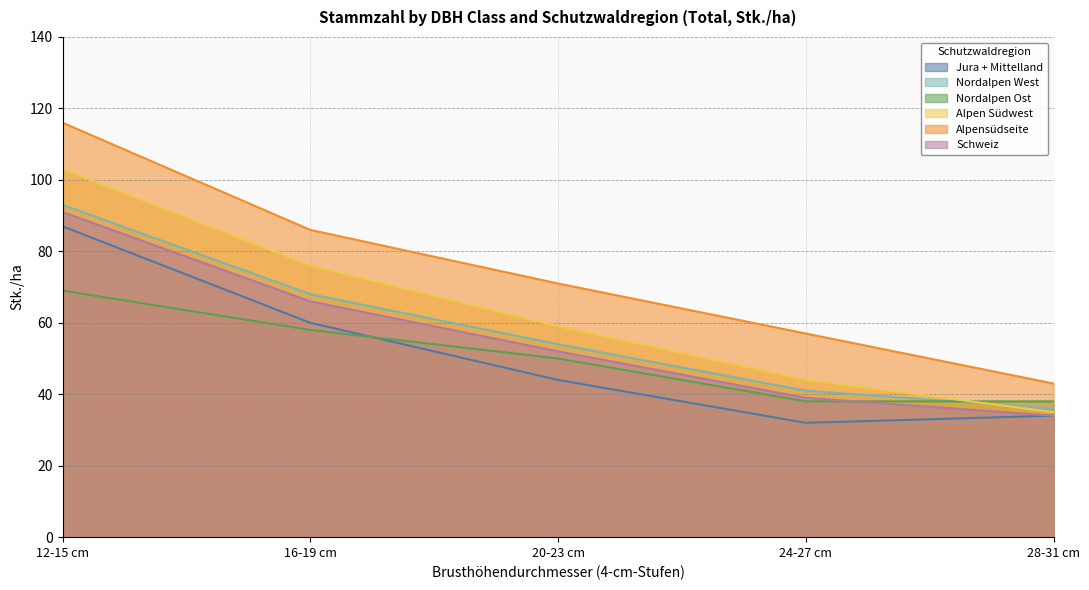

Rank the categories by Schweiz value from highest to lowest.

12-15 cm, 16-19 cm, 20-23 cm, 24-27 cm, 28-31 cm